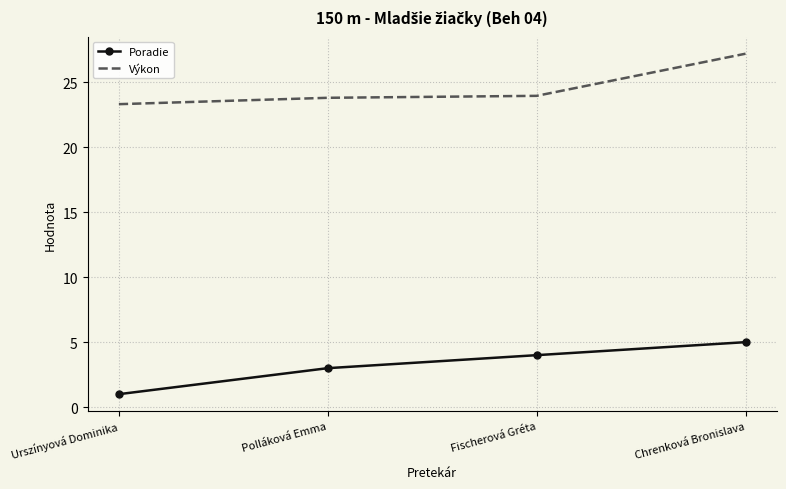

At how many categories does at least one series exceed 3?

4